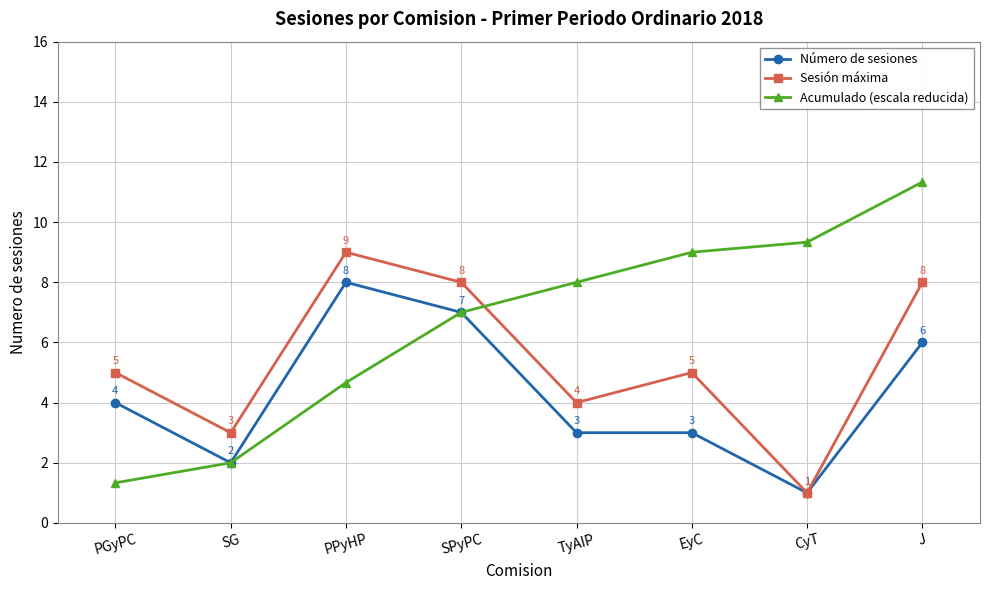

What is the sum of the Acumulado (escala reducida) values at SPyPC and SG?

9.0